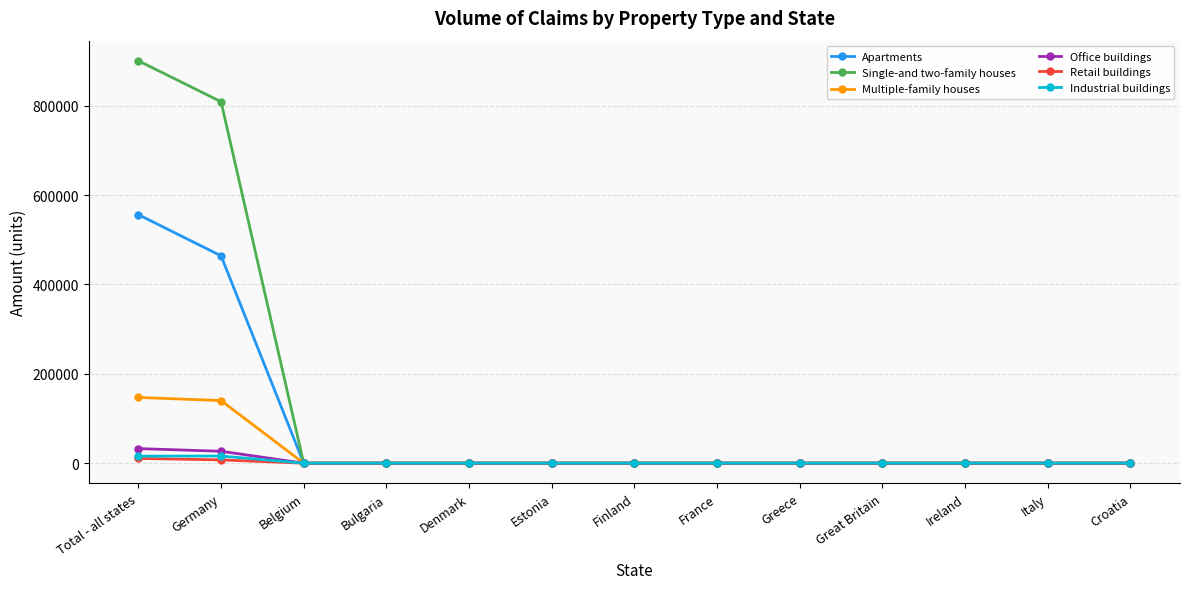

The Multiple-family houses series shows 0 at Ireland. True or false?

True